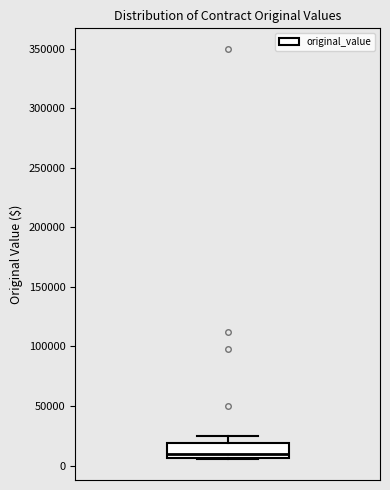

Read this box plot against the y-axis: the position of the median line, the range covered by the box, and the ends of both whiskers. The values are not printed on the chart, so give them approximately, as read against the axis.

median 10000, box 5000 to 20000, whiskers 5000 to 25000